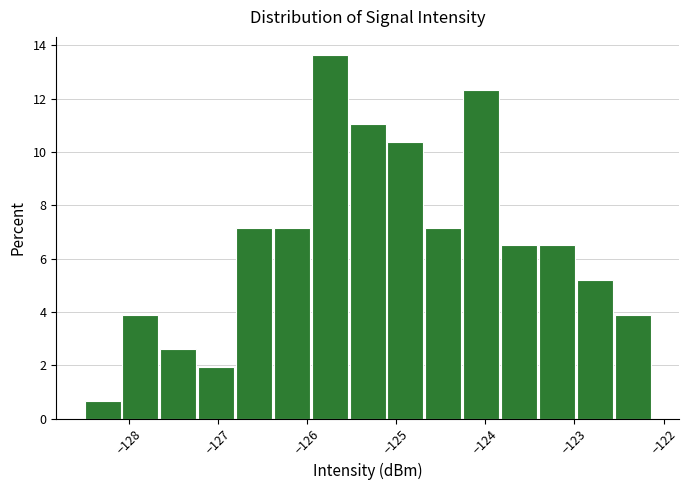

Which range on the x-axis has the tallest bar?

-125.9 to -125.5